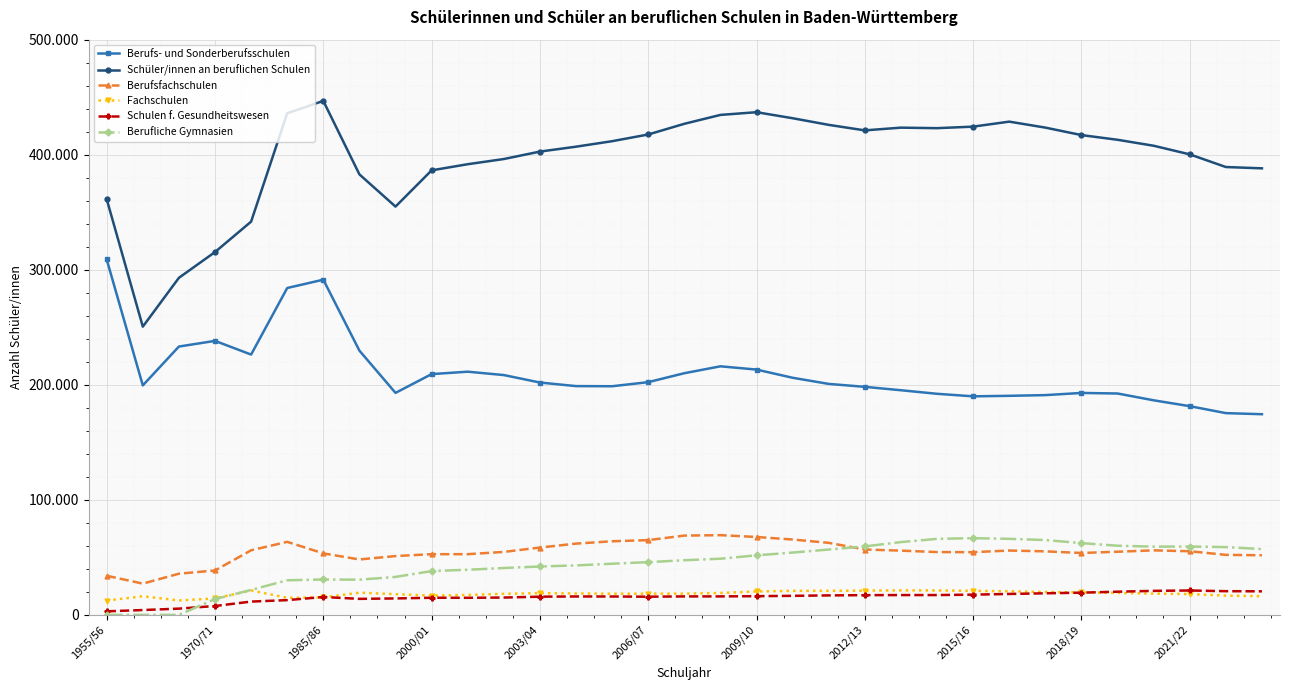

Which series has the largest total across all categories?

Schüler/innen an beruflichen Schulen